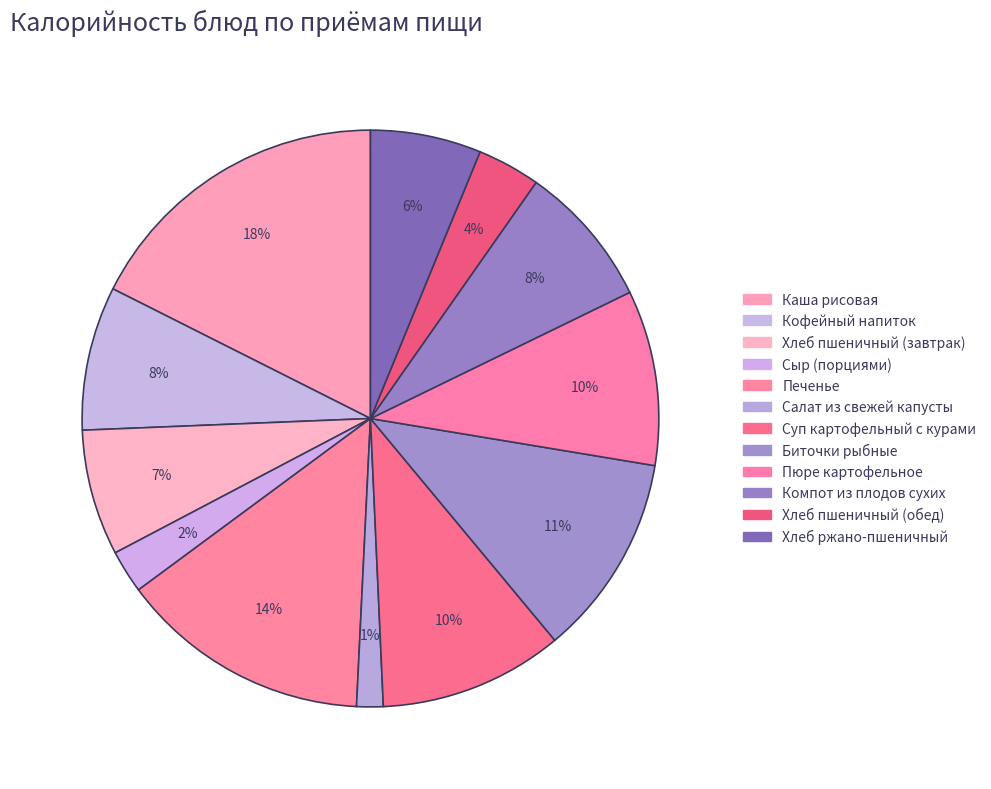

How many segments does this pie chart have?

12